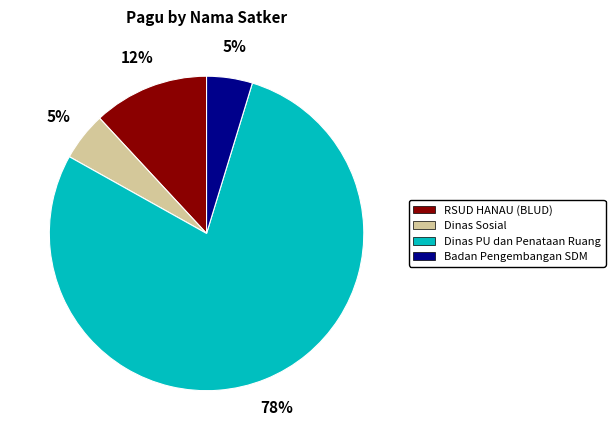

Does any single category account for the majority?

Yes